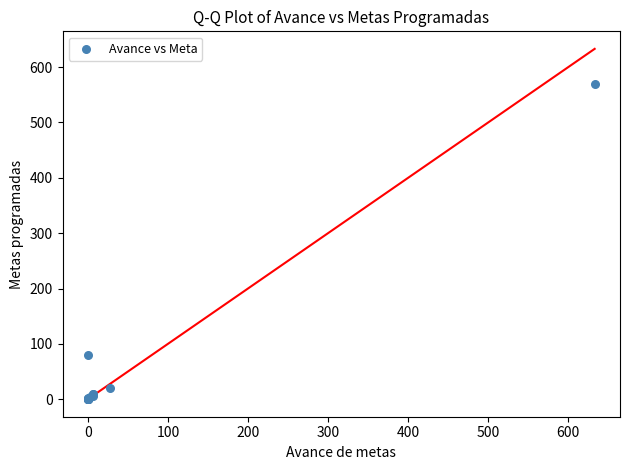

What Y value in the scatter plot is closest to 285?

80.0